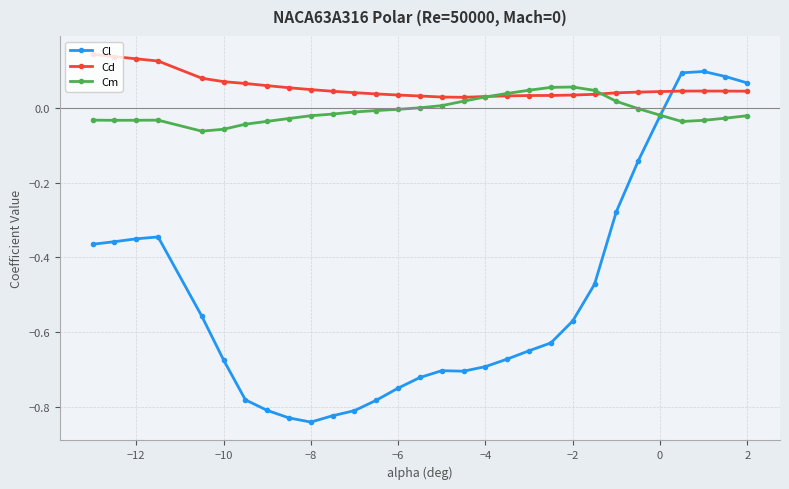

In Cm, how many points are higher than both neighbors (excluding endpoints)?

2